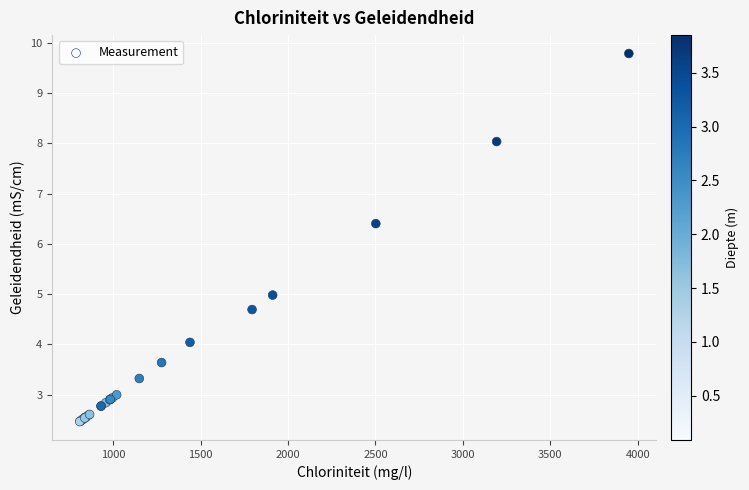

What Y value in the scatter plot is closest to 6?

6.4